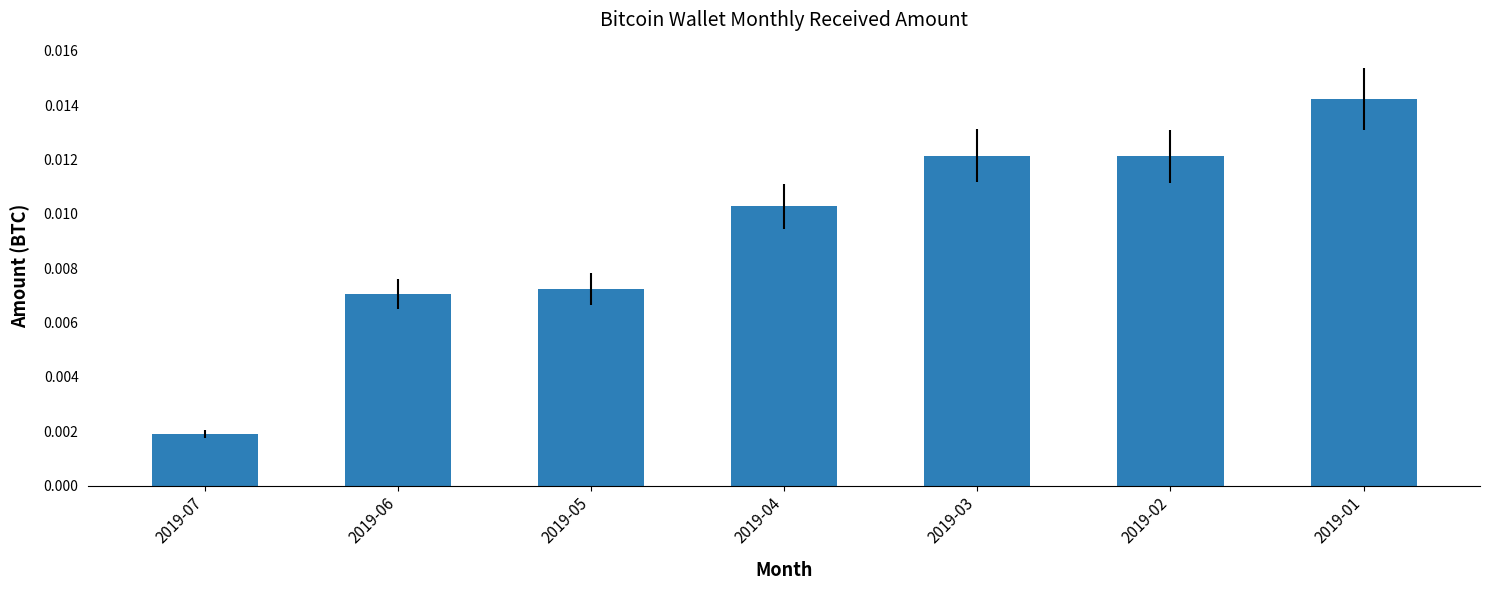

Between 2019-06 and 2019-04, which is larger?

2019-04